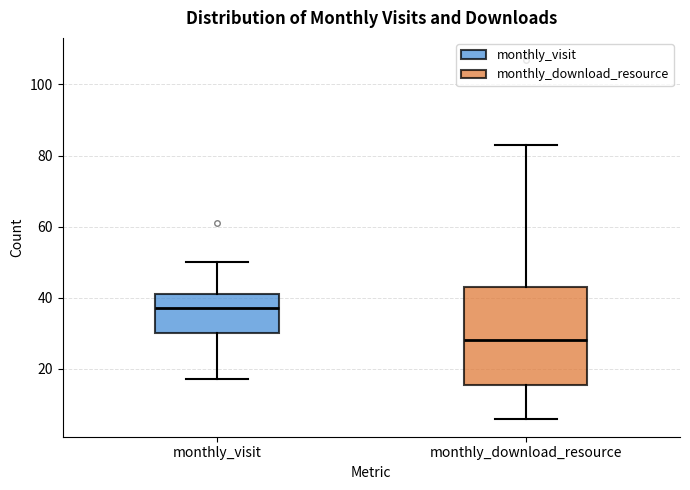

Where does the lower whisker of the box for monthly_download_resource end on the y-axis? The values are not printed on the chart, so give them approximately, as read against the axis.

6